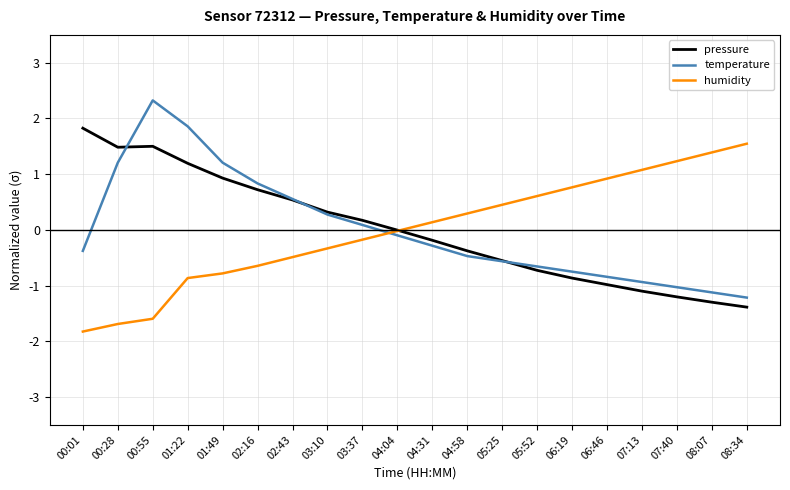

The pressure series shows 2.9 at 00:01. True or false?

False